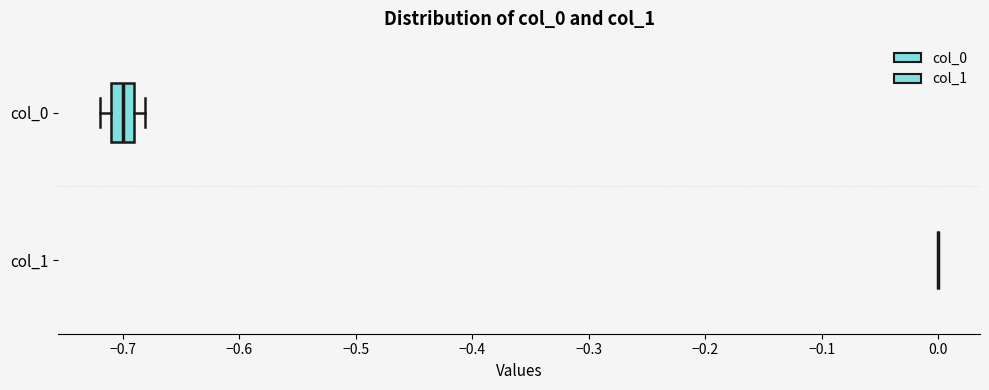

Which box is the widest, from its left edge to its right edge?

col_0